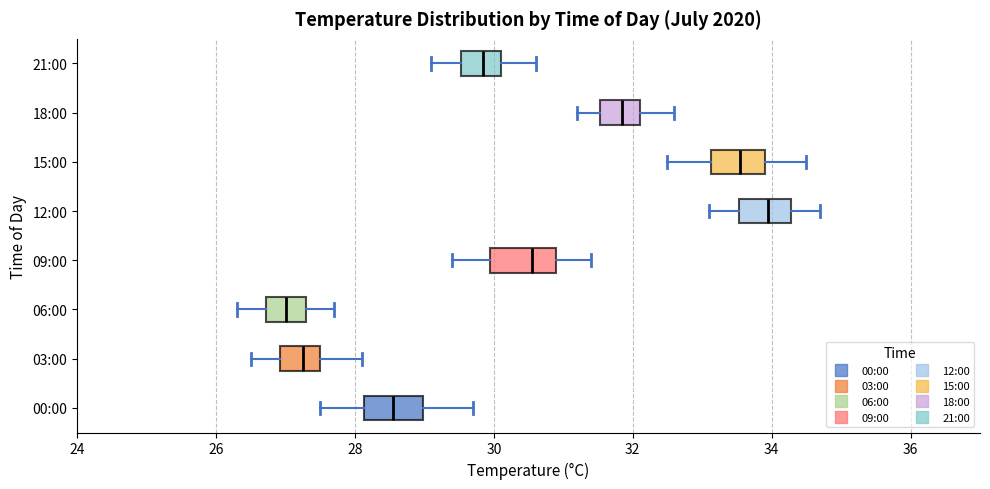

Reading bottom to top, transcribe this box plot: for each box, give where its median line is, the range the box spans, and where its two whiskers end, as read against the x-axis. The values are not printed on the chart, so give them approximately, as read against the axis.

00:00: median 28.6, box 28.2 to 29.0, whiskers 27.6 to 29.8
03:00: median 27.2, box 27.0 to 27.6, whiskers 26.6 to 28.2
06:00: median 27.0, box 26.8 to 27.4, whiskers 26.4 to 27.8
09:00: median 30.6, box 30.0 to 31.0, whiskers 29.4 to 31.4
12:00: median 34.0, box 33.6 to 34.2, whiskers 33.2 to 34.8
15:00: median 33.6, box 33.2 to 34.0, whiskers 32.6 to 34.6
18:00: median 31.8, box 31.6 to 32.2, whiskers 31.2 to 32.6
21:00: median 29.8, box 29.6 to 30.2, whiskers 29.2 to 30.6